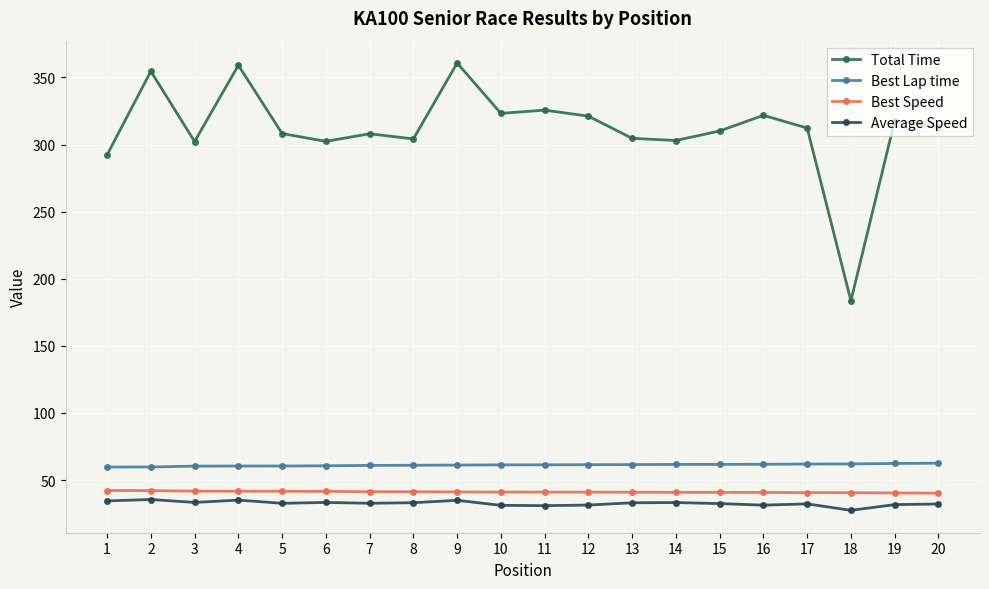

Between 12 and 18, which series saw the biggest shift?

Total Time